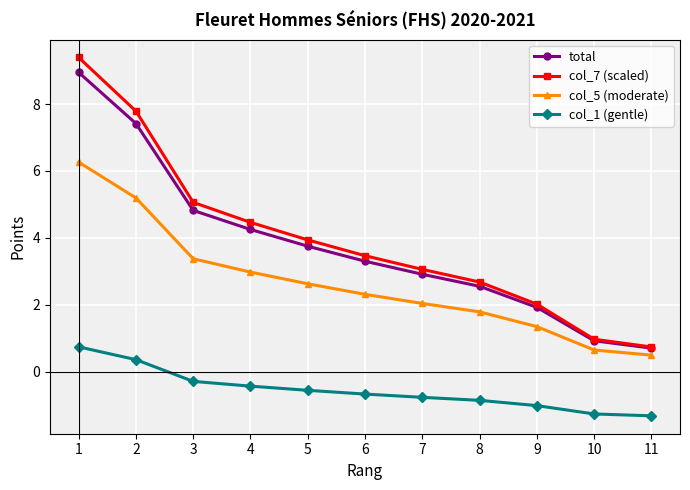

True or false: col_7 (scaled) and col_5 (moderate) intersect in this chart.

False